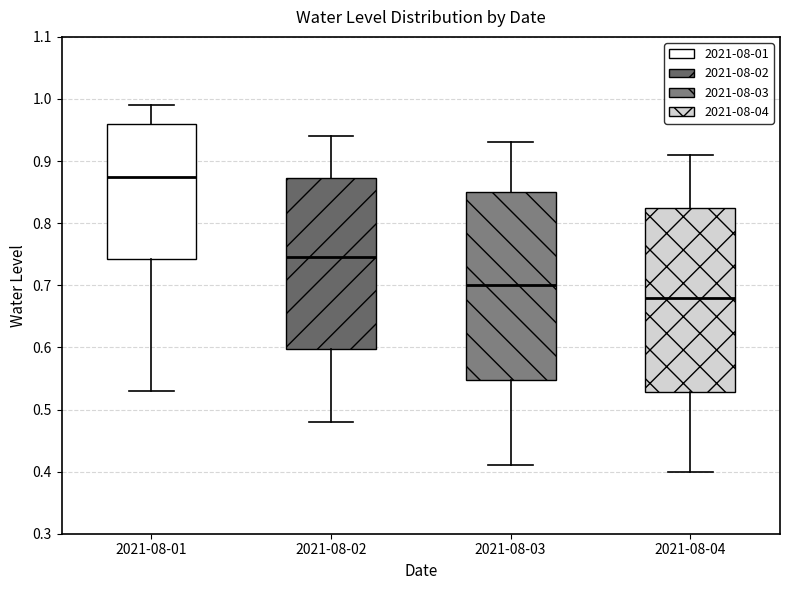

Which box has the lowest median line?

2021-08-04